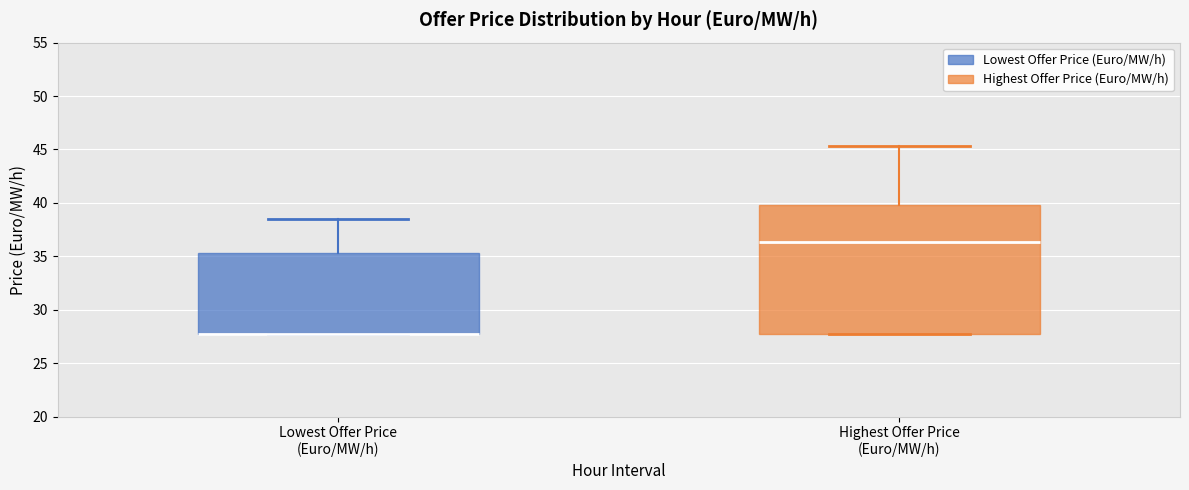

Where is the lower edge of the box for Lowest Offer Price (Euro/MW/h) on the y-axis? The values are not printed on the chart, so give them approximately, as read against the axis.

27.5